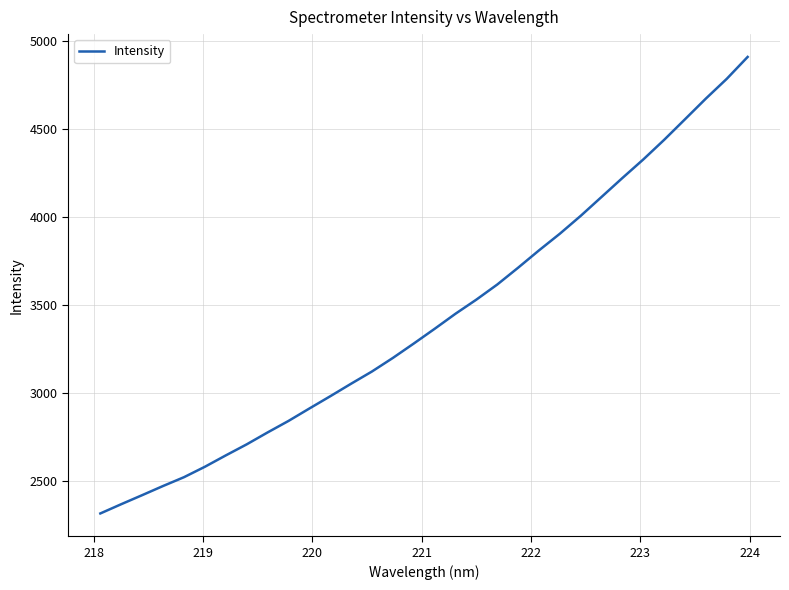

Does the chart display data point markers on the line(s)?

No